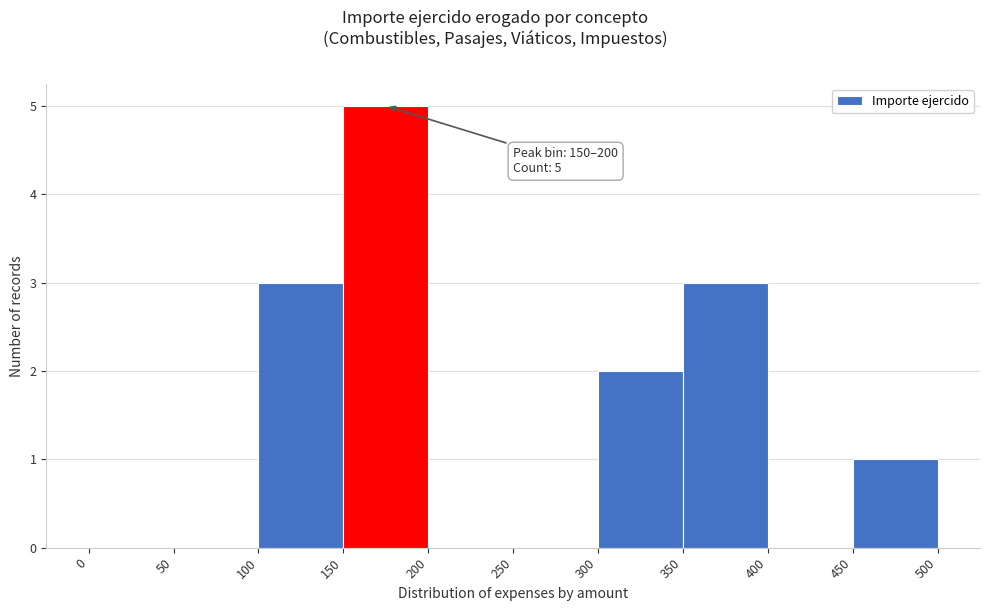

Which range on the x-axis has the tallest bar?

150 to 200